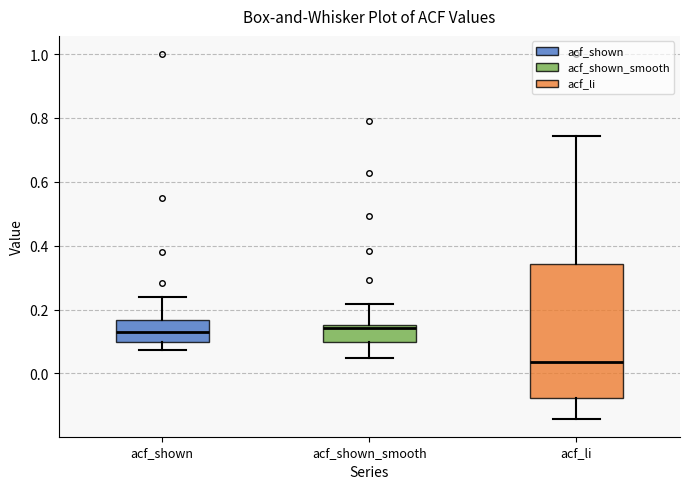

Which box is the tallest, from its lower edge to its upper edge?

acf_li